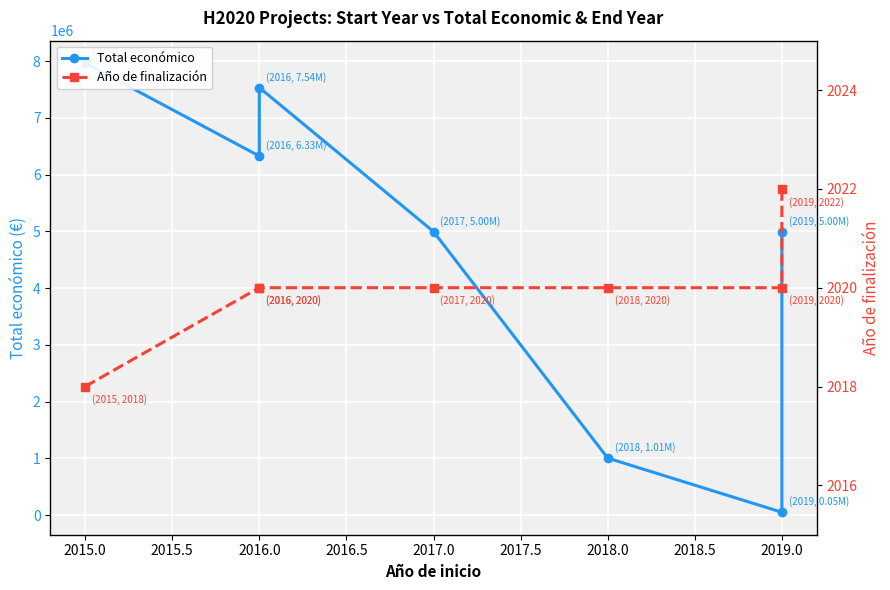

Which series changed the most between 2015.0 and 2018.0?

Total económico